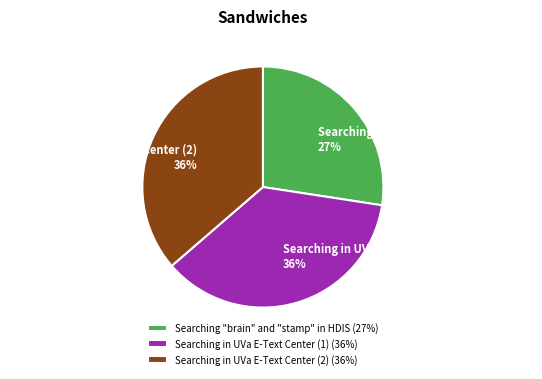

Count the number of slices in the pie.

3